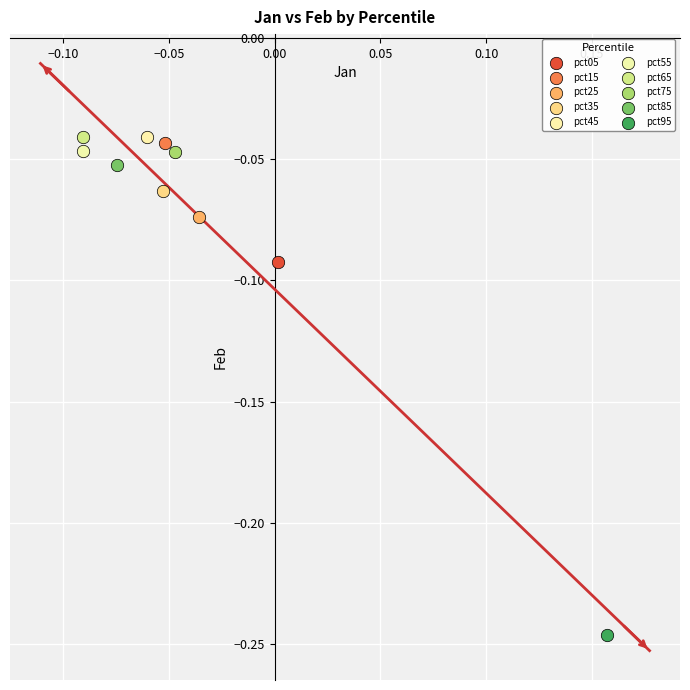

Which series contains the lowest Y value?

pct95